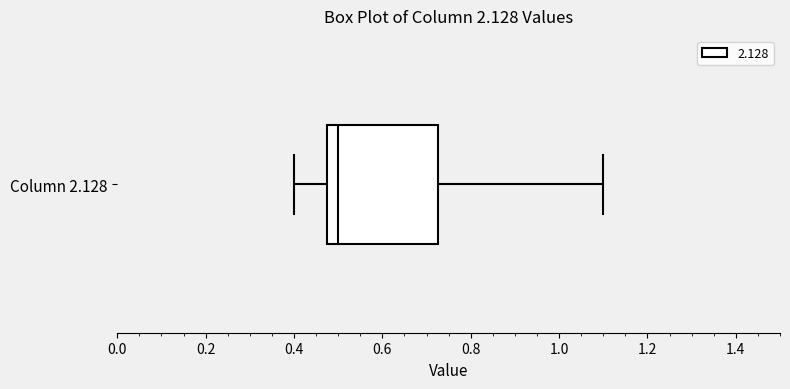

Where does the right whisker of the box for Column 2.128 end on the x-axis? The values are not printed on the chart, so give them approximately, as read against the axis.

1.10